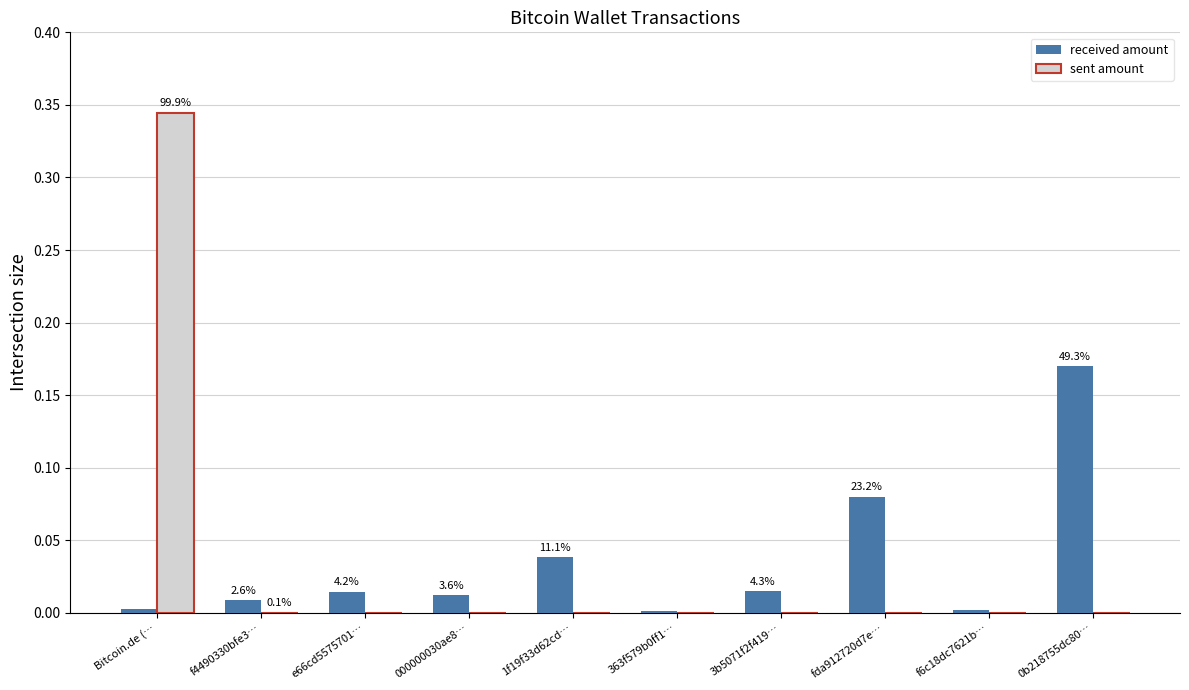

Is the value of received amount at e66cd5575701… greater than the value of sent amount at 0b218755dc80…?

Yes